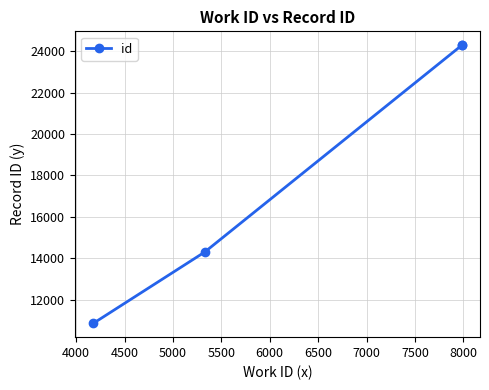

How many lines are shown in the chart?

1